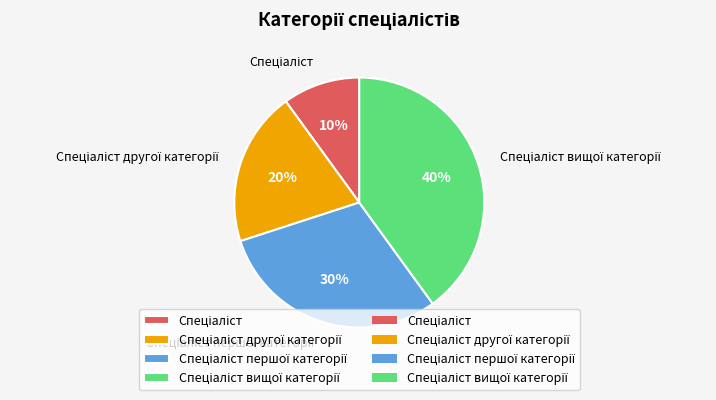

To the nearest percent, what is the average slice percentage?

25%